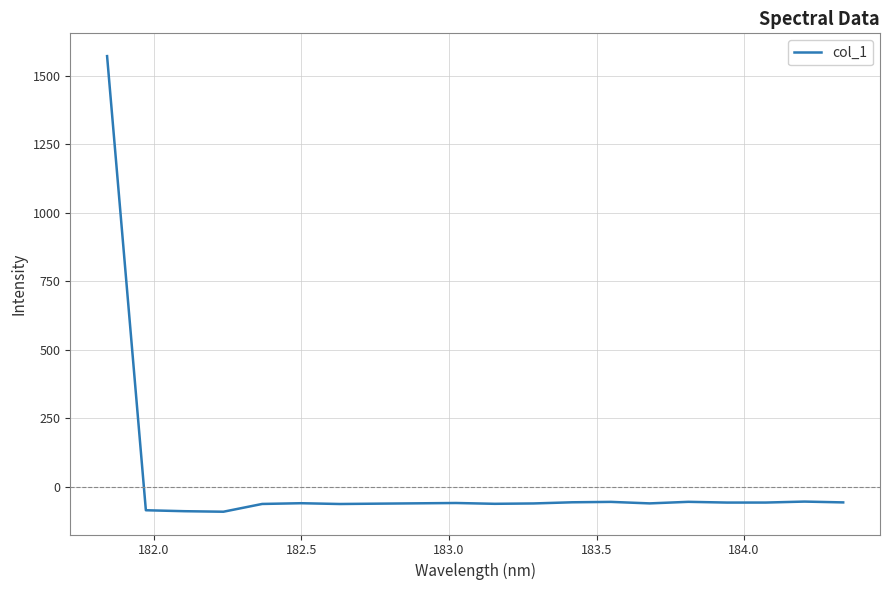

What is the difference between the maximum and minimum values?

1661.7